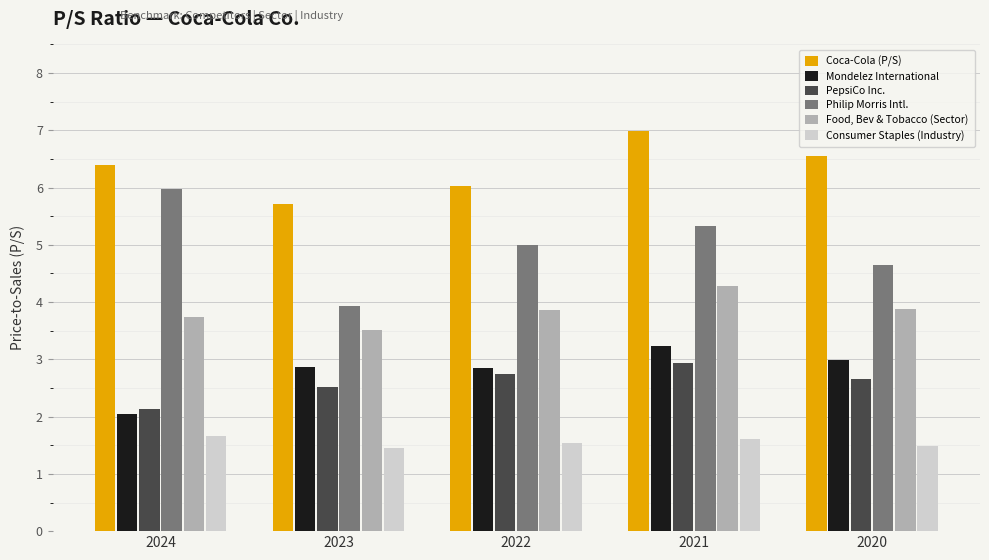

How many groups of bars are there?

5